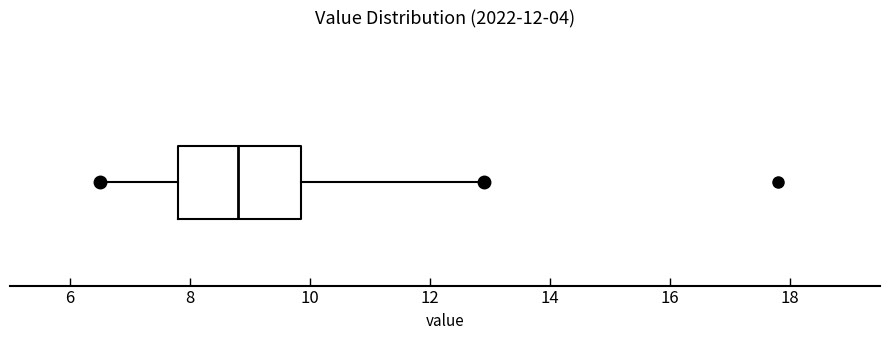

Where does the left whisker of the box end on the x-axis? The values are not printed on the chart, so give them approximately, as read against the axis.

6.6